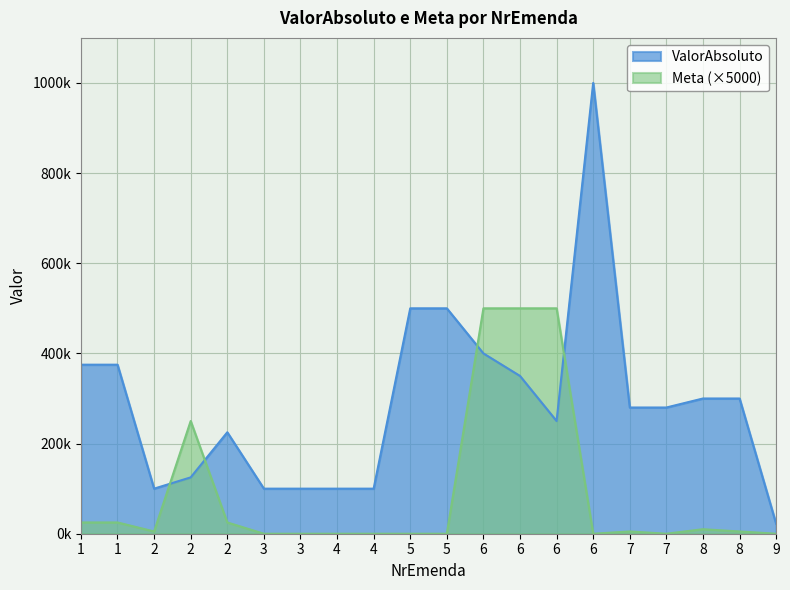

Between which two adjacent categories do Meta and ValorAbsoluto first intersect?

2 and 2